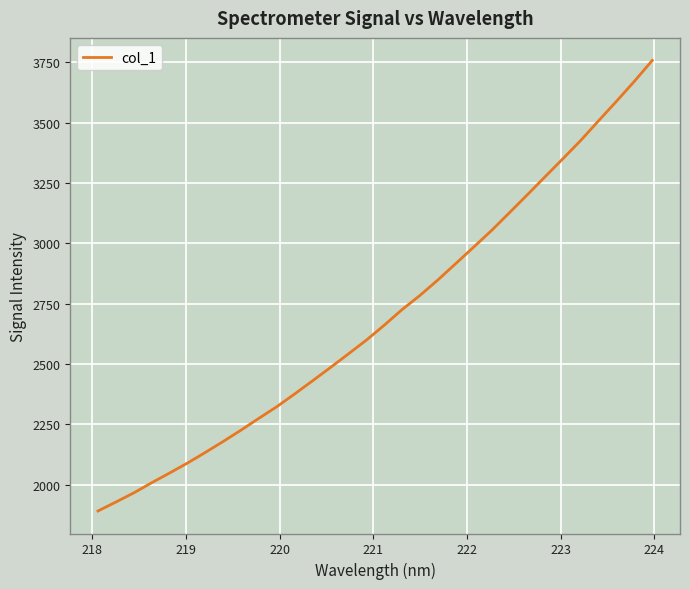

True or false: the data has more than 1 interior local peaks.

False